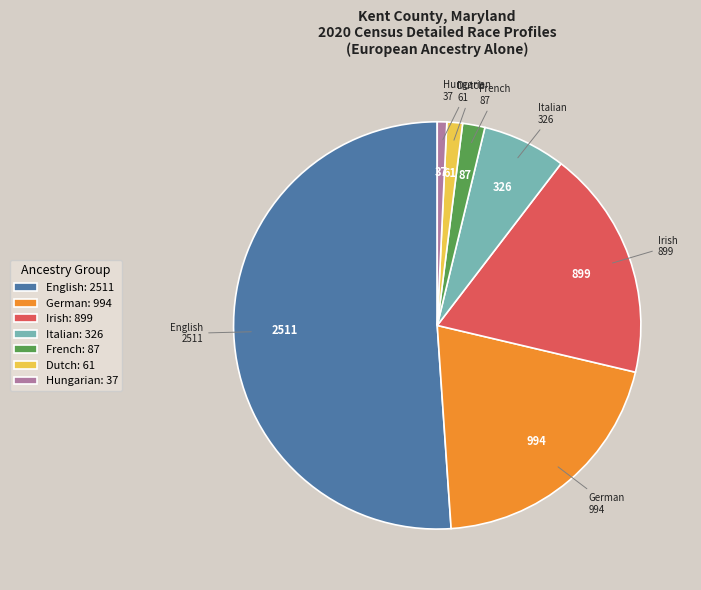

How many slices are in this pie chart?

7